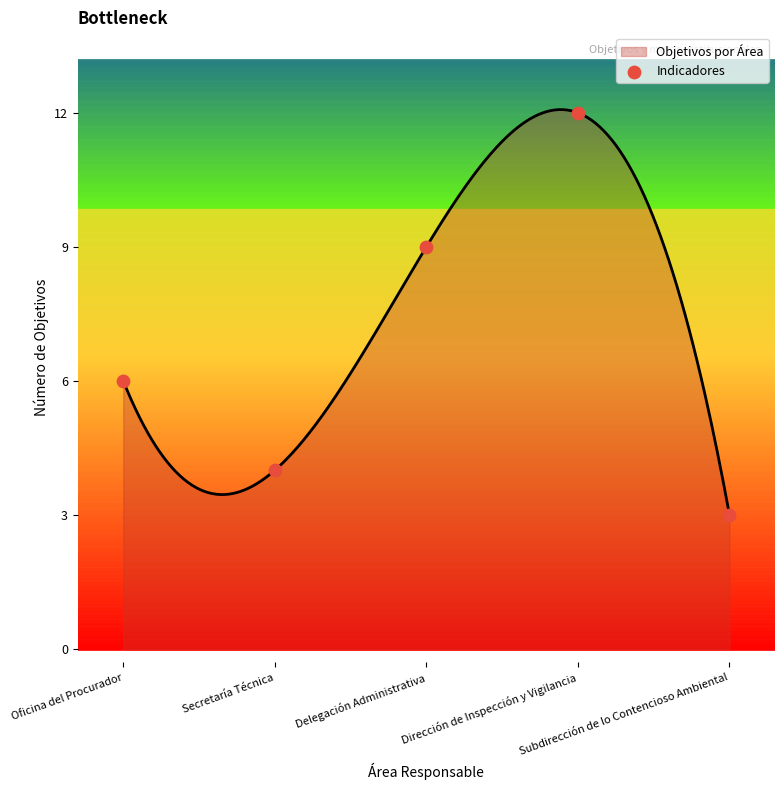

What is the change in value from Dirección de Inspección y Vigilancia to Subdirección de lo Contencioso Ambiental?

-9